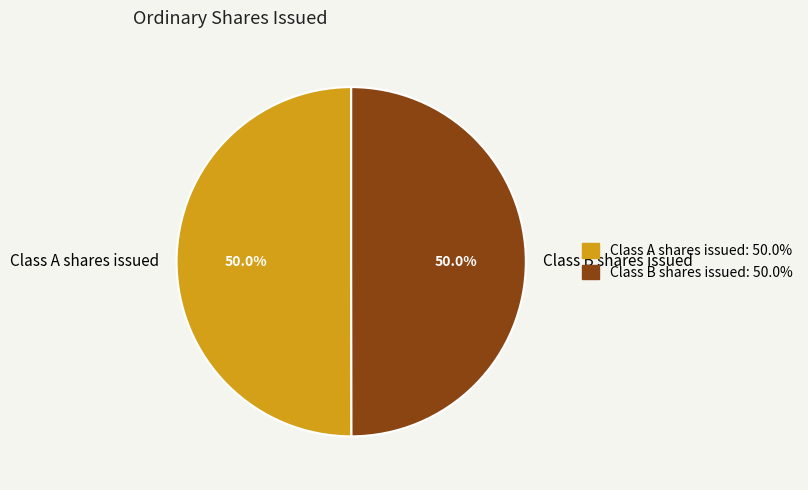

Approximately how many times larger is the value at Class B shares issued compared to Class A shares issued?

1.0